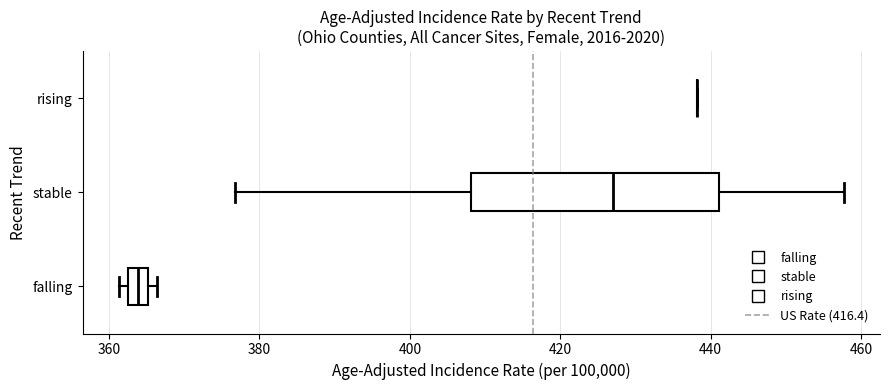

Which box is the widest, from its left edge to its right edge?

stable